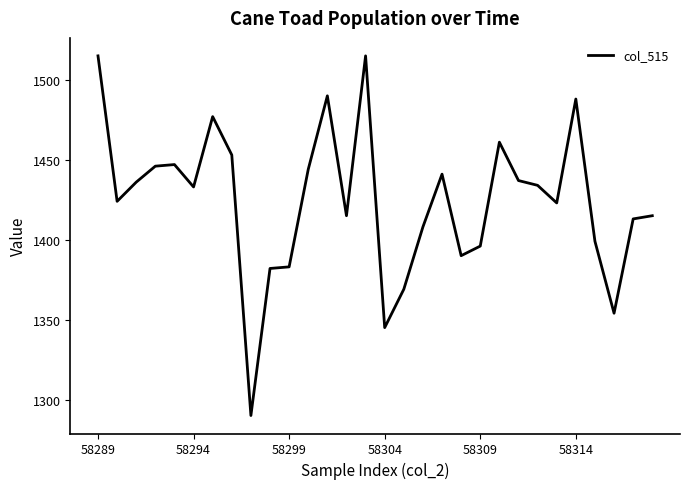

What is the difference between the maximum and second lowest values?

170